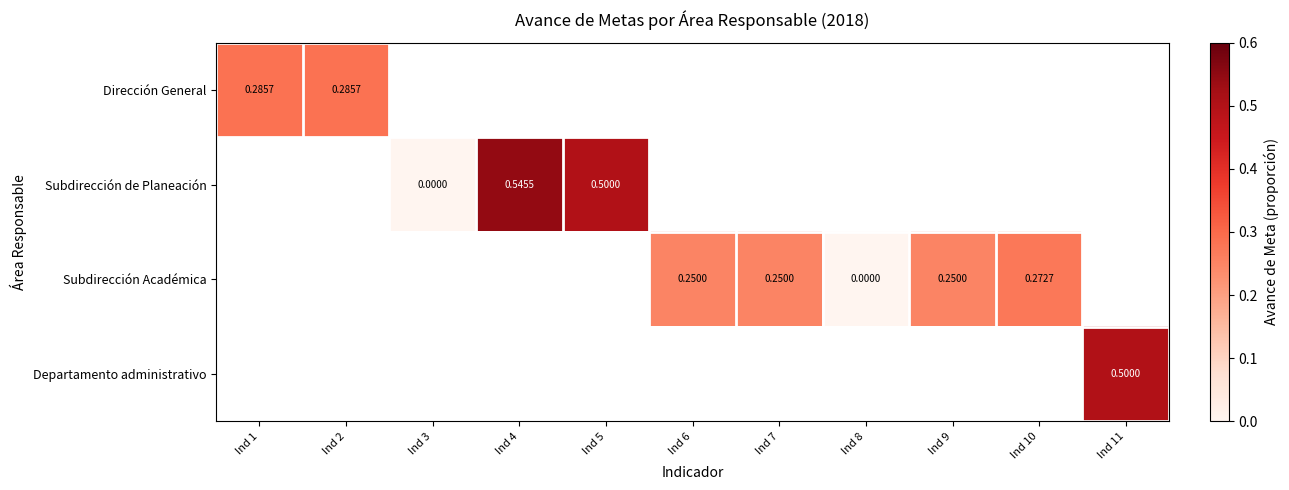

Is the value of Subdirección de Planeación at Ind 4 greater than the value of Subdirección Académica at Ind 7?

Yes